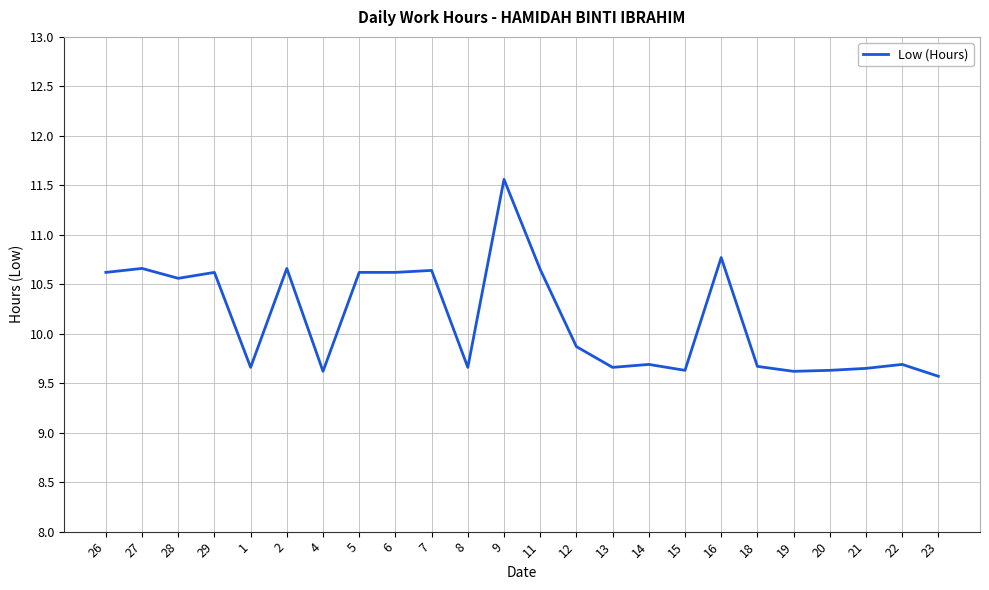

What is the ratio of the value at 2 to the value at 5?

1.0